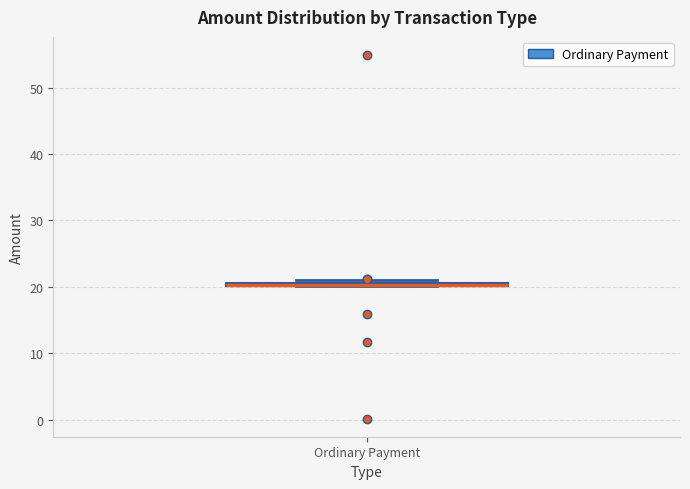

Where is the lower edge of the box for Ordinary Payment on the y-axis? The values are not printed on the chart, so give them approximately, as read against the axis.

20